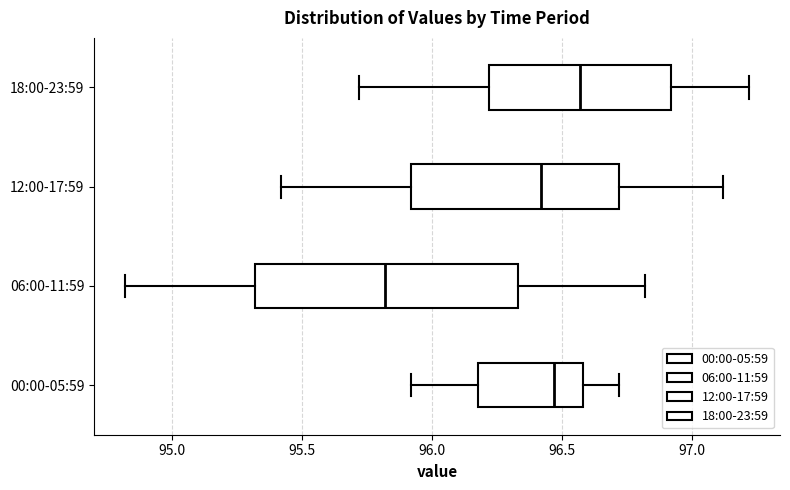

Which box has the furthest to the right median line?

18:00-23:59